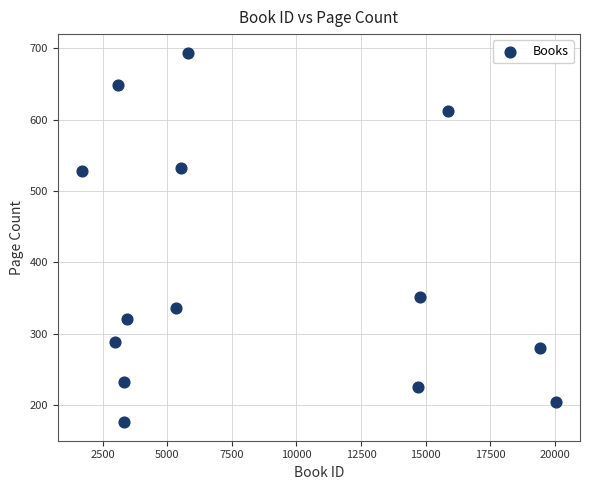

What is the range of Y values (max minus min)?

518